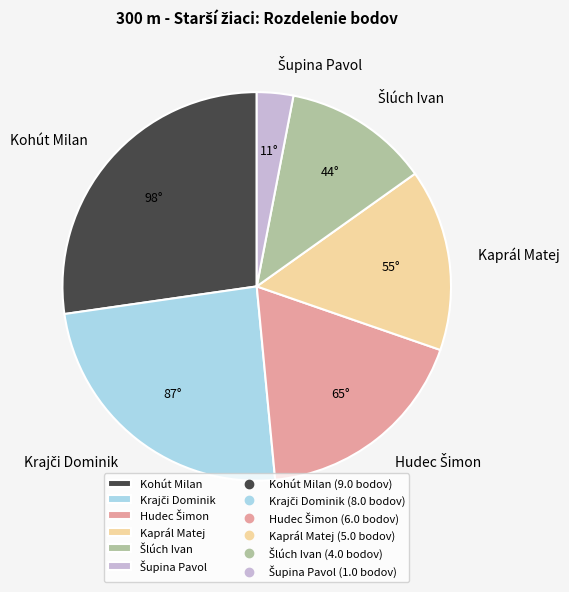

How many segments does this pie chart have?

6